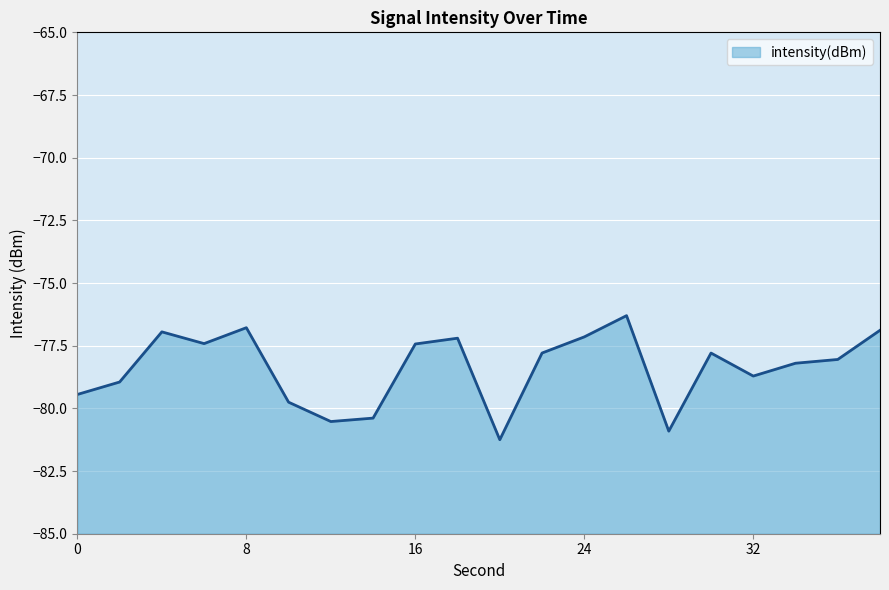

What is the smallest value displayed?

-81.3